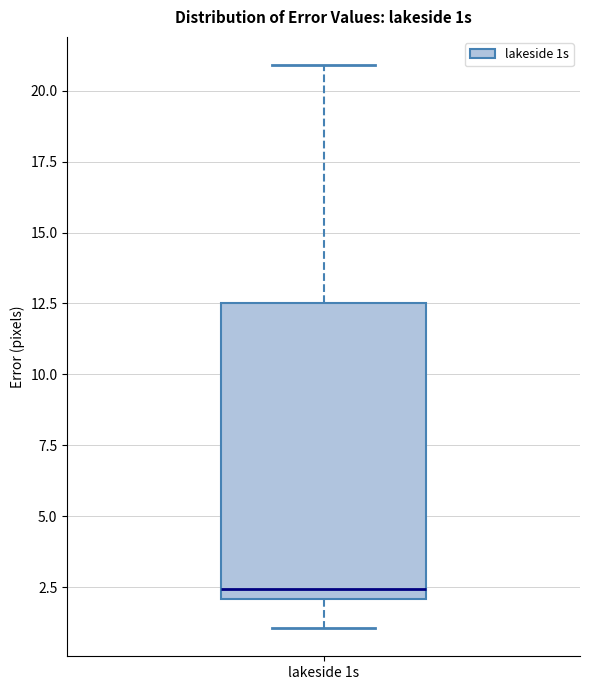

Transcribe this box plot: give where the median line is, the range the box spans, and where the two whiskers end, as read against the y-axis. The values are not printed on the chart, so give them approximately, as read against the axis.

median 2.5, box 2.0 to 12.5, whiskers 1.0 to 21.0